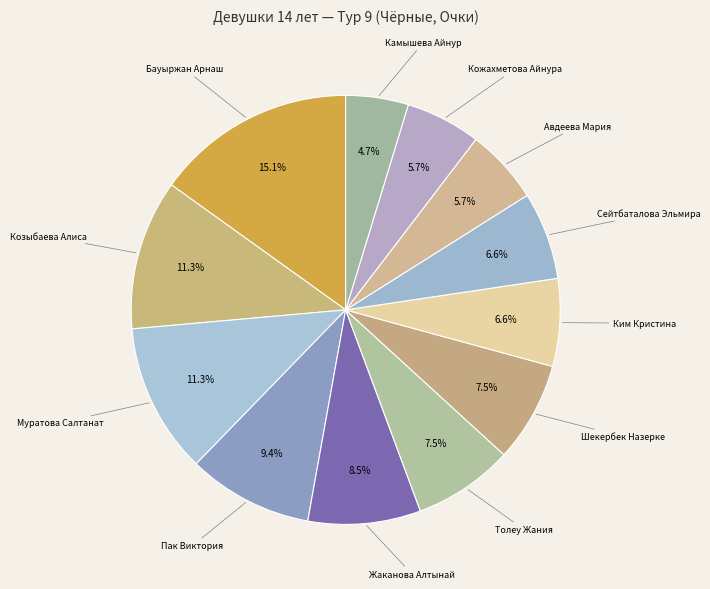

True or false: Муратова Салтанат accounts for 19% of the total.

False